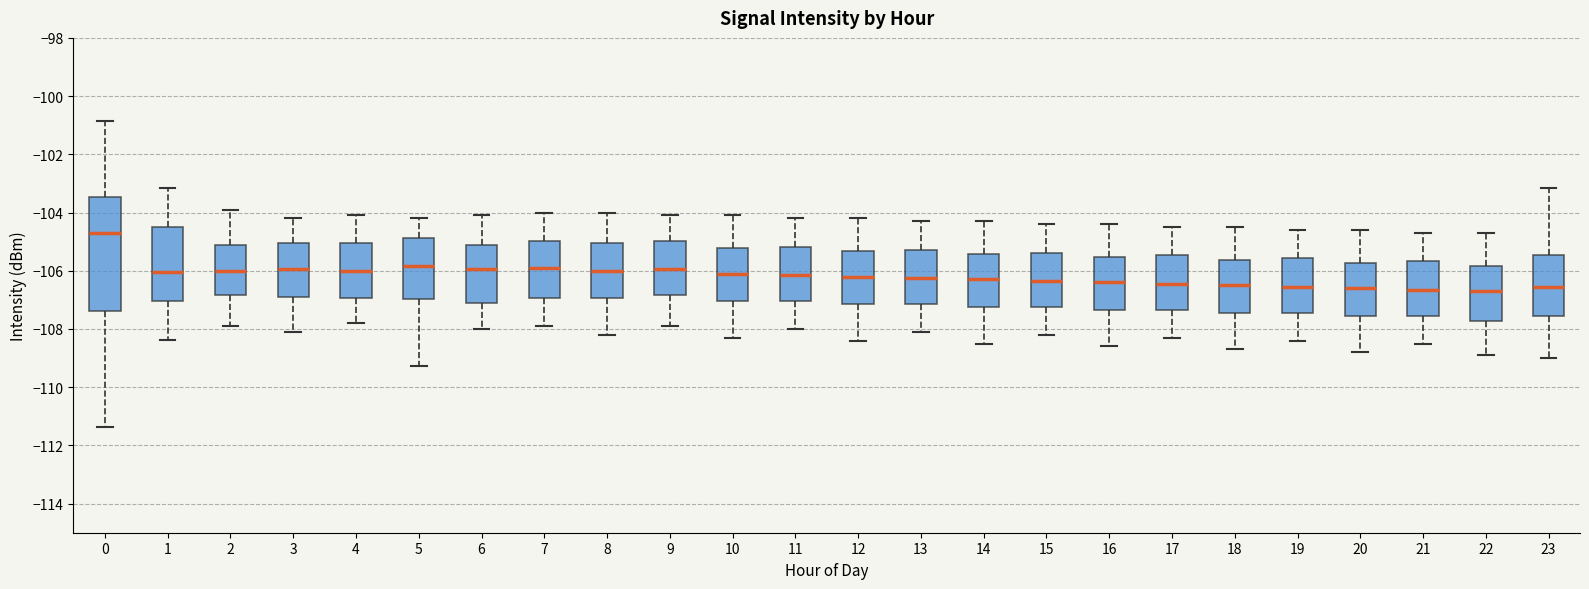

Where does the median line of the box at x = 8 sit on the y-axis? The values are not printed on the chart, so give them approximately, as read against the axis.

-106.0